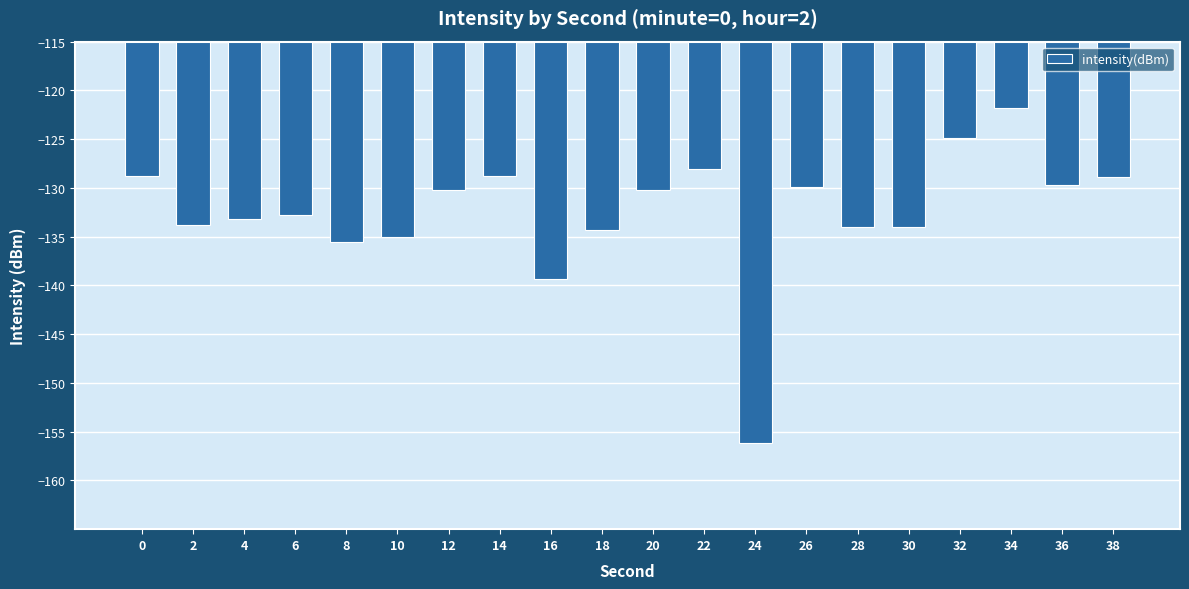

Which category has the highest value across all series?

34